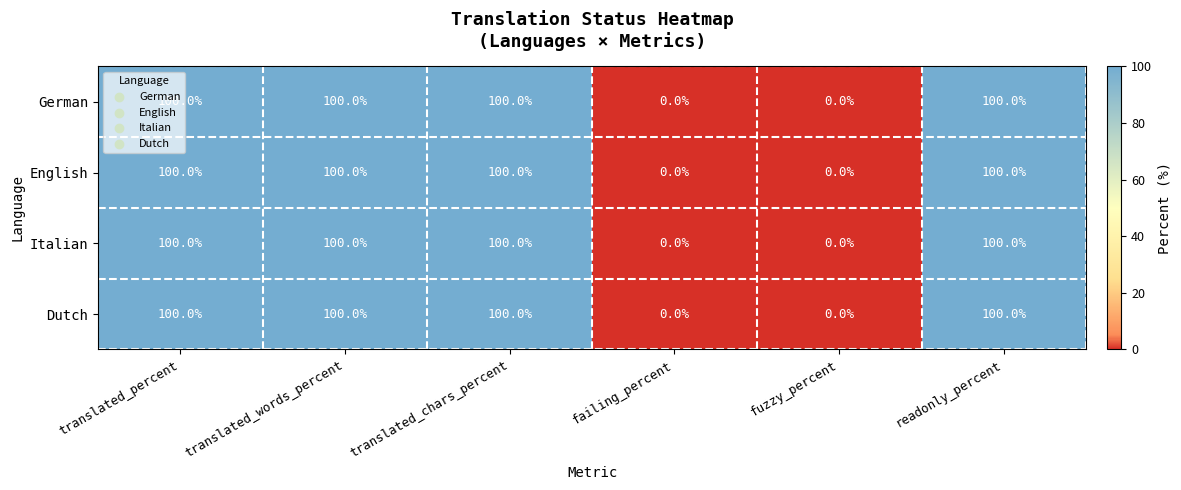

Is the value of Dutch at translated_chars_percent greater than the value of German at failing_percent?

Yes